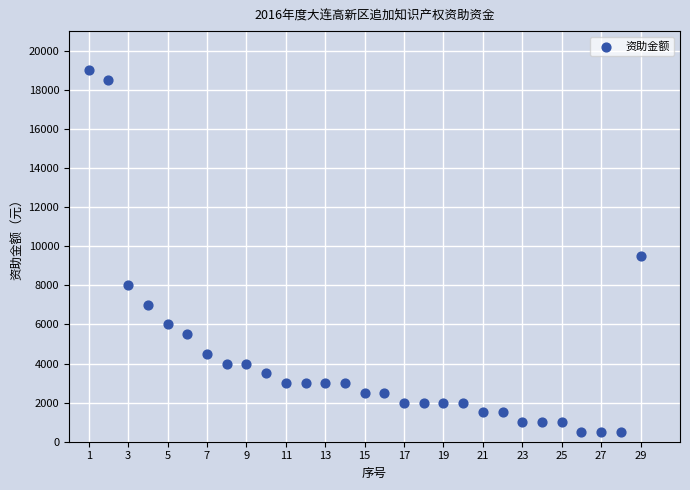

What is the range of Y values (max minus min)?

18500